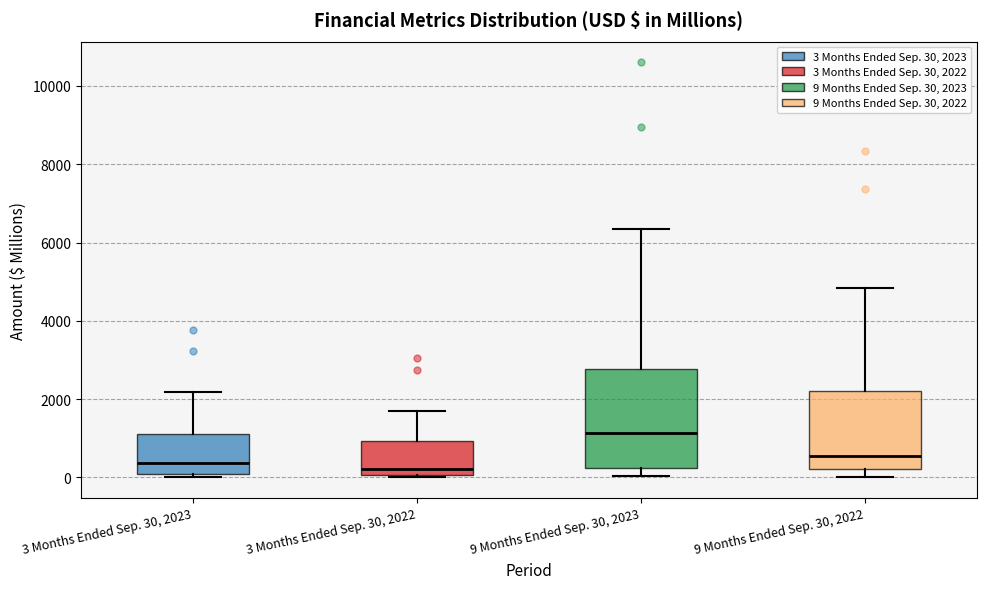

Reading left to right, transcribe this box plot: for each box, give where its median line is, the range the box spans, and where its two whiskers end, as read against the y-axis. The values are not printed on the chart, so give them approximately, as read against the axis.

3 Months Ended Sep. 30, 2023: median 400, box 0 to 1000, whiskers 0 (just below the box's lower edge) to 2200
3 Months Ended Sep. 30, 2022: median 200, box 0 to 1000, whiskers 0 (just below the box's lower edge) to 1600
9 Months Ended Sep. 30, 2023: median 1200, box 200 to 2800, whiskers 0 to 6400
9 Months Ended Sep. 30, 2022: median 600, box 200 to 2200, whiskers 0 to 4800